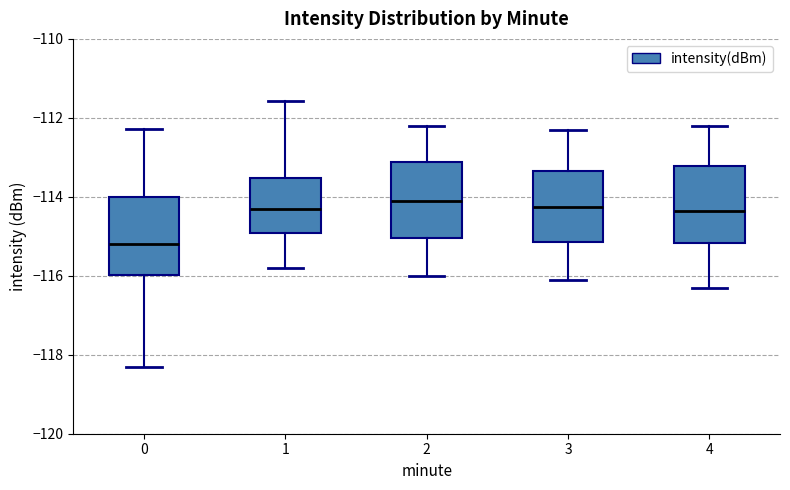

Where does the upper whisker of the box at x = 0 end on the y-axis? The values are not printed on the chart, so give them approximately, as read against the axis.

-112.2